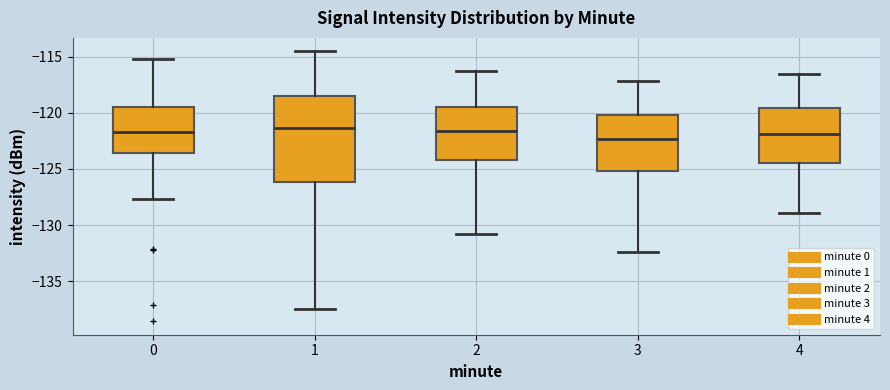

Reading left to right, read every box against the y-axis: the position of its median line, the range the box covers, and the ends of its whiskers. The values are not printed on the chart, so give them approximately, as read against the axis.

0: median -121.5, box -123.5 to -119.5, whiskers -127.5 to -115.0
1: median -121.5, box -126.0 to -118.5, whiskers -137.5 to -114.5
2: median -121.5, box -124.0 to -119.5, whiskers -131.0 to -116.5
3: median -122.5, box -125.0 to -120.0, whiskers -132.5 to -117.0
4: median -122.0, box -124.5 to -119.5, whiskers -129.0 to -116.5